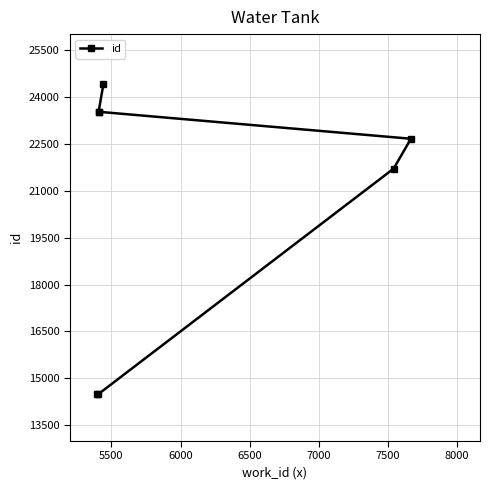

True or false: the data has more than 1 interior local peaks.

False